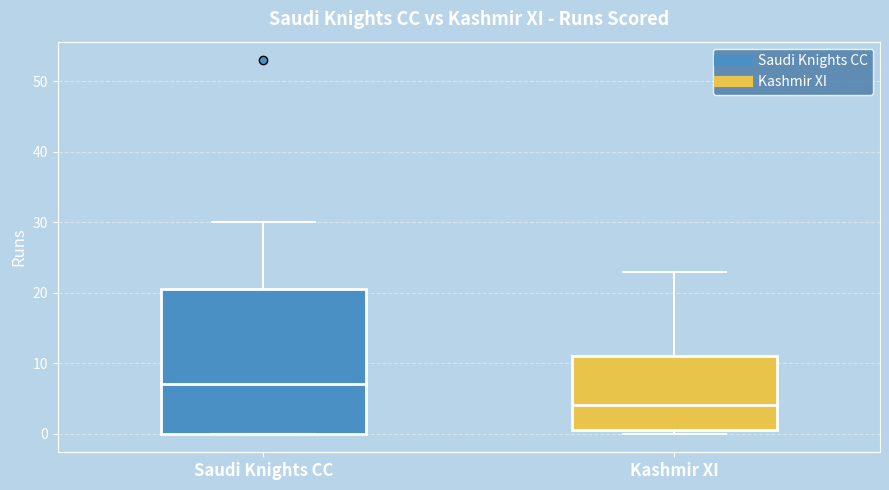

Reading left to right, transcribe this box plot: for each box, give where its median line is, the range the box spans, and where its two whiskers end, as read against the y-axis. The values are not printed on the chart, so give them approximately, as read against the axis.

Saudi Knights CC: median 7, box 0 to 21, whiskers 0 to 30
Kashmir XI: median 4, box 1 to 11, whiskers 0 to 23